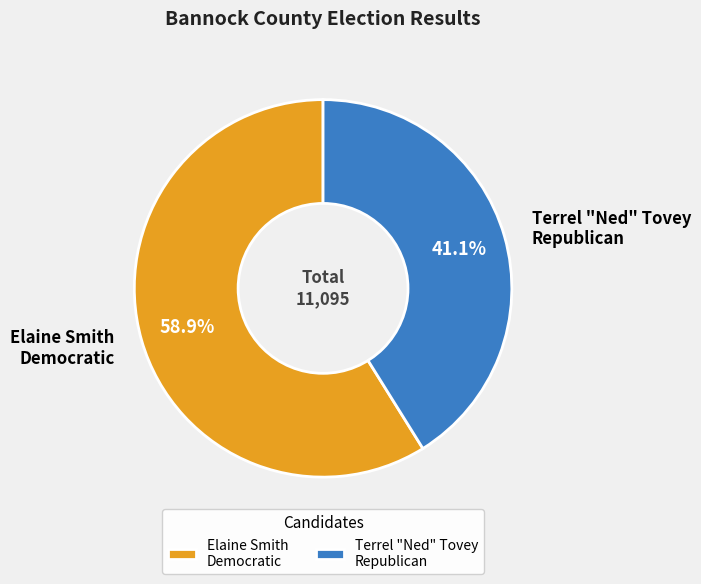

Is the sum of Elaine Smith Democratic and Terrel "Ned" Tovey Republican greater than half?

Yes